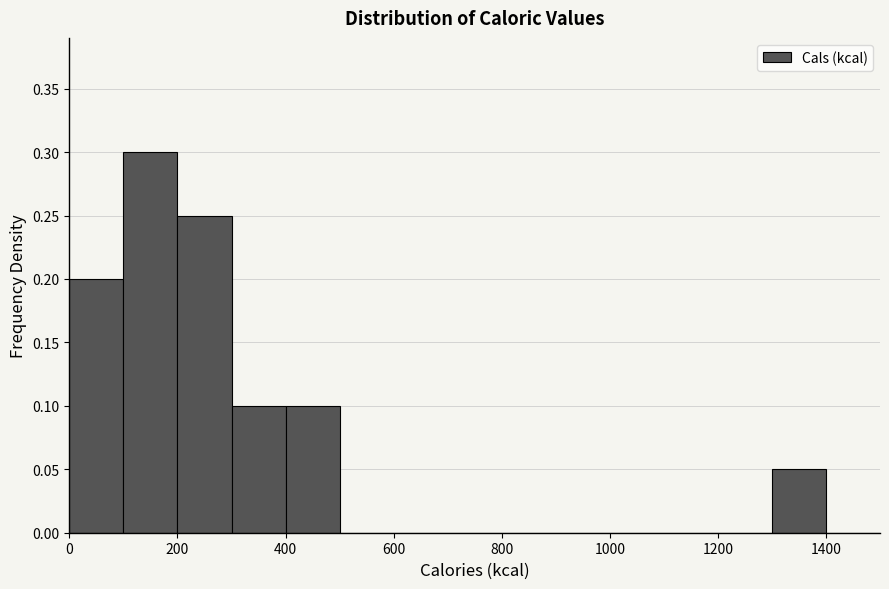

What is the height of the bar covering 0 to 100 on the x-axis? The values are not printed on the chart, so give them approximately, as read against the axis.

0.20